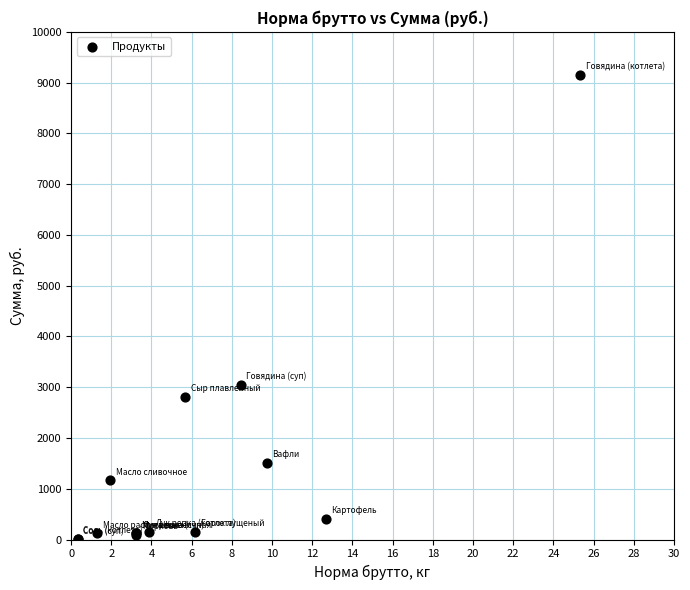

What Y value in the scatter plot is closest to 4575?

3048.3